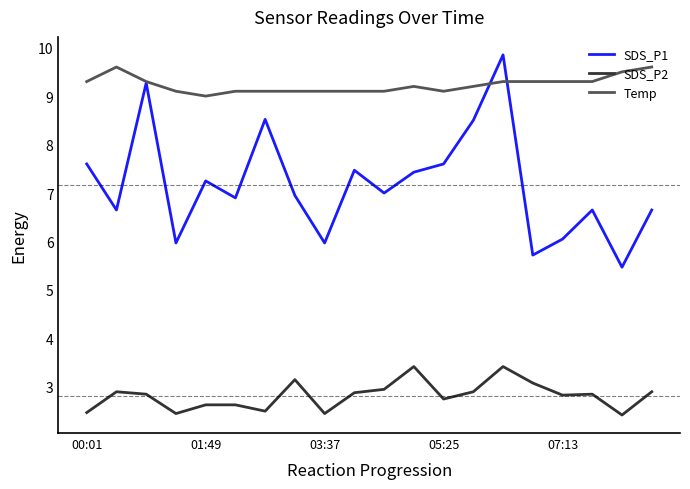

Rank the series by their average value, from highest to lowest.

Temp, SDS_P1, SDS_P2